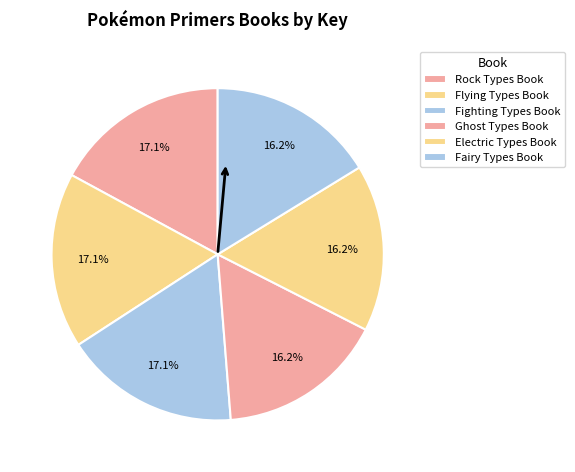

Which slice is the smallest?

Fairy Types Book